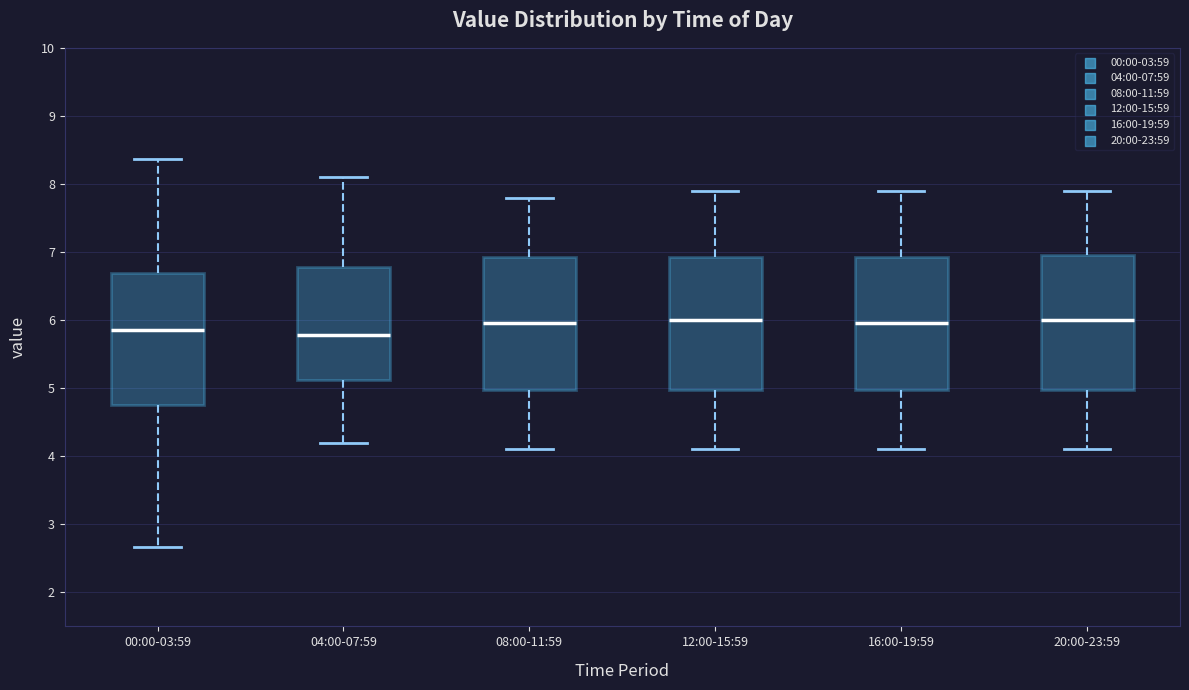

Reading left to right, read every box against the y-axis: the position of its median line, the range the box covers, and the ends of its whiskers. The values are not printed on the chart, so give them approximately, as read against the axis.

00:00-03:59: median 5.9, box 4.8 to 6.7, whiskers 2.7 to 8.4
04:00-07:59: median 5.8, box 5.1 to 6.8, whiskers 4.2 to 8.1
08:00-11:59: median 6.0, box 5.0 to 6.9, whiskers 4.1 to 7.8
12:00-15:59: median 6.0, box 5.0 to 6.9, whiskers 4.1 to 7.9
16:00-19:59: median 6.0, box 5.0 to 6.9, whiskers 4.1 to 7.9
20:00-23:59: median 6.0, box 5.0 to 7.0, whiskers 4.1 to 7.9